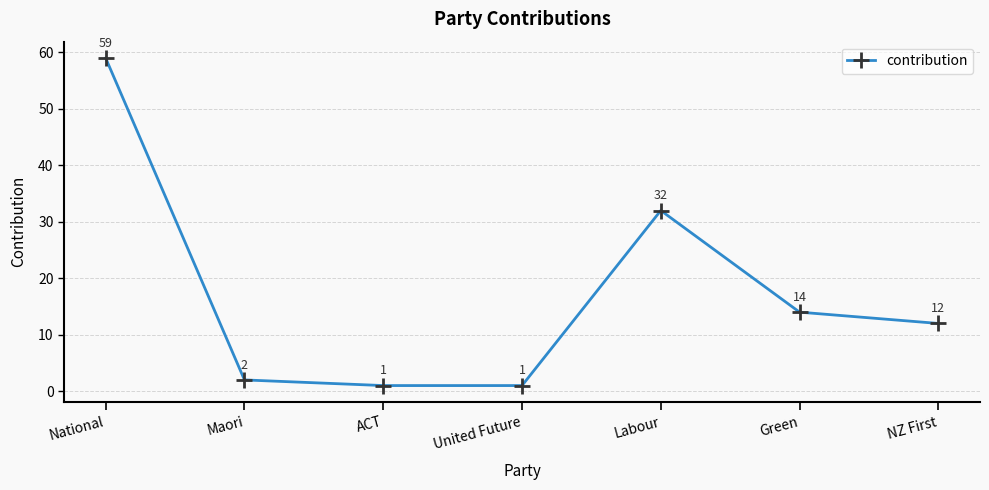

Which category has the highest value across all series?

National